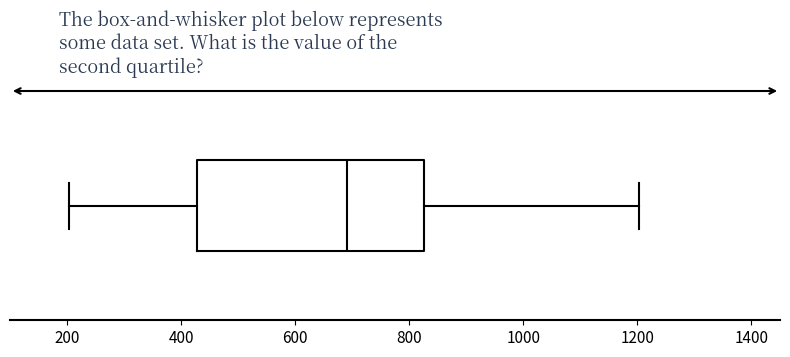

Read this box plot against the x-axis: the position of the median line, the range covered by the box, and the ends of both whiskers. The values are not printed on the chart, so give them approximately, as read against the axis.

median 700, box 420 to 820, whiskers 200 to 1200